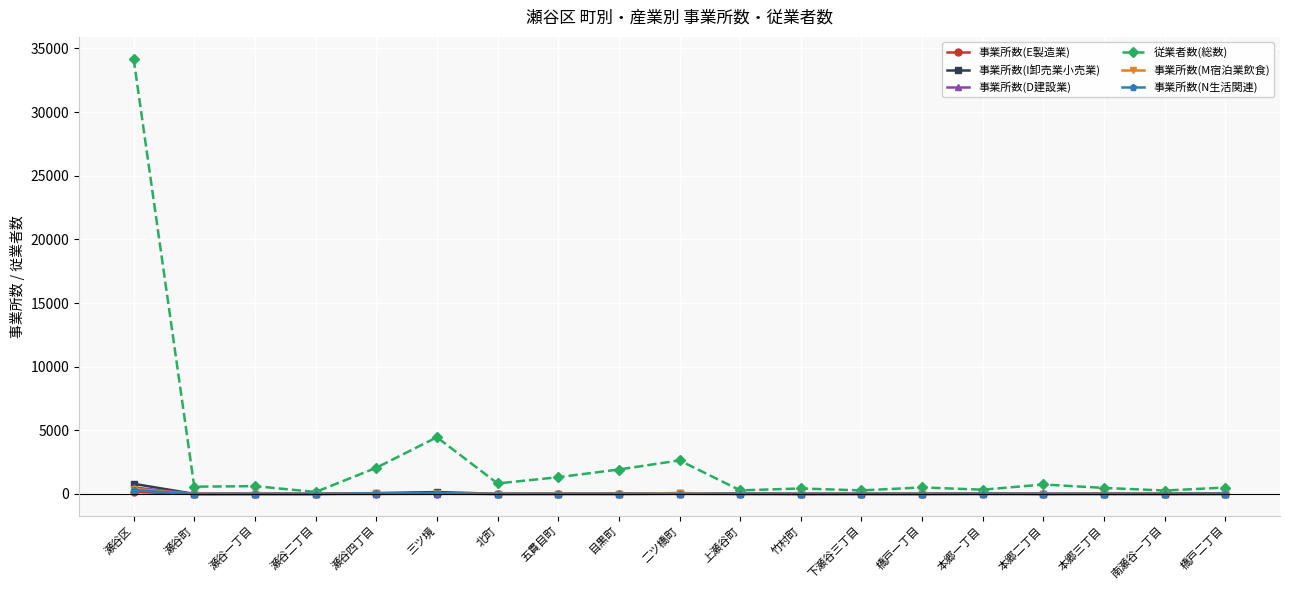

What is the difference between the highest and lowest values at 本郷三丁目?

474